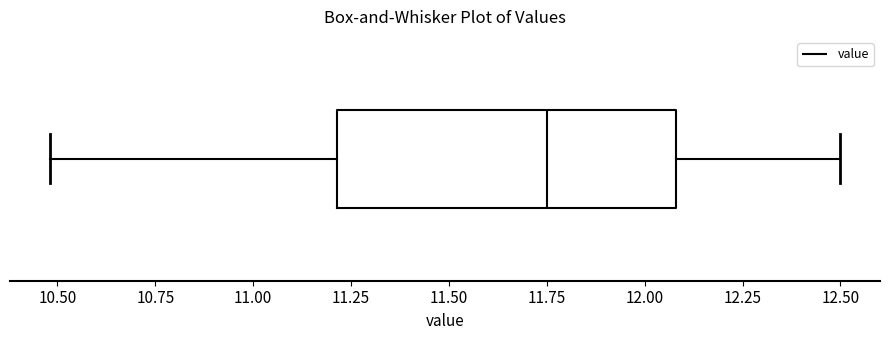

Read this box plot against the x-axis: the position of the median line, the range covered by the box, and the ends of both whiskers. The values are not printed on the chart, so give them approximately, as read against the axis.

median 11.75, box 11.20 to 12.10, whiskers 10.50 to 12.50